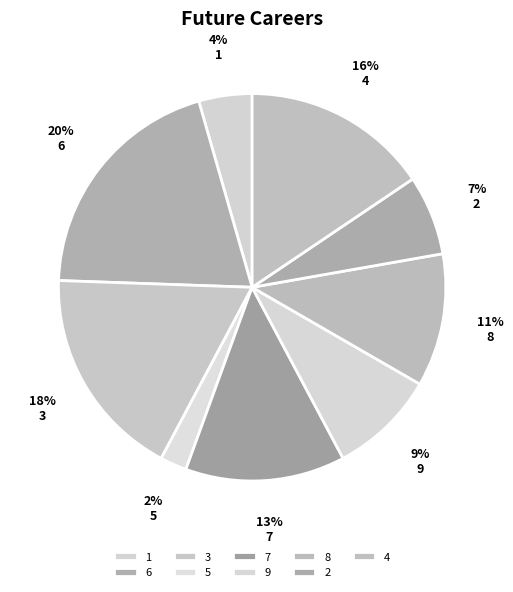

Count the number of slices in the pie.

9